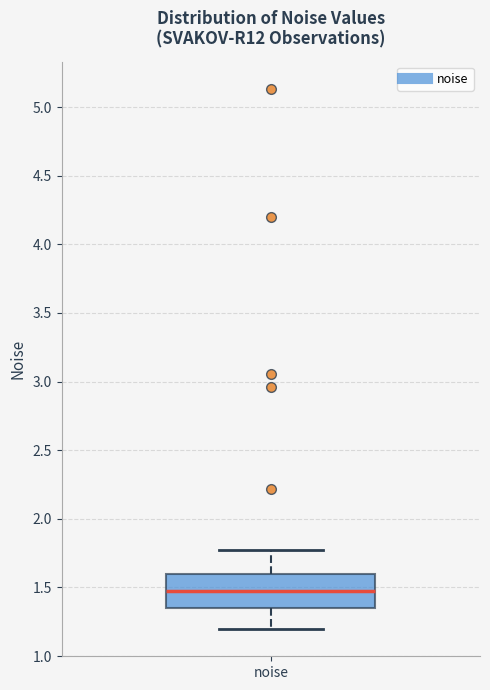

Transcribe this box plot: give where the median line is, the range the box spans, and where the two whiskers end, as read against the y-axis. The values are not printed on the chart, so give them approximately, as read against the axis.

median 1.45, box 1.35 to 1.60, whiskers 1.20 to 1.80